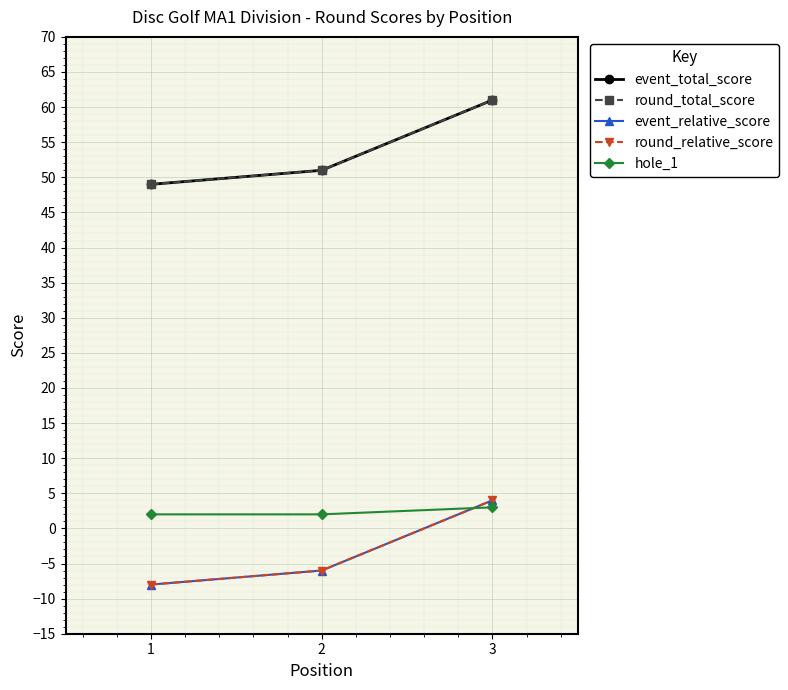

Which series has the largest total across all categories?

event_total_score